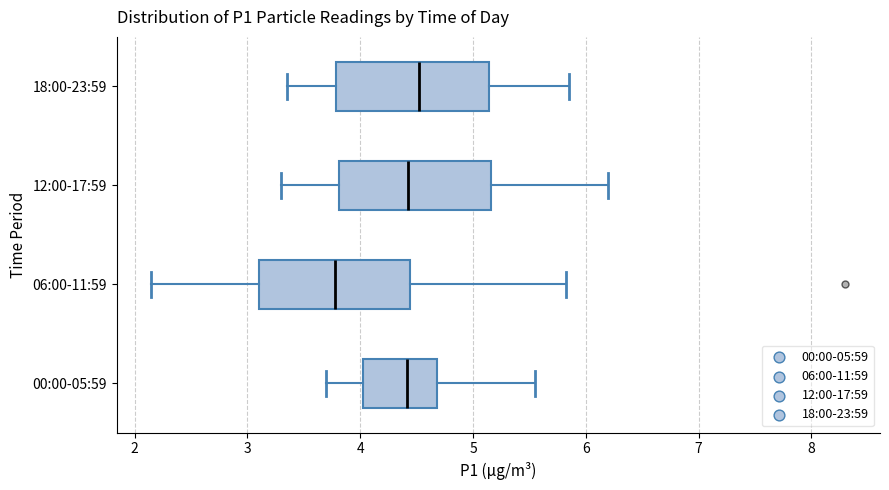

Where does the left whisker of the box for 18:00-23:59 end on the x-axis? The values are not printed on the chart, so give them approximately, as read against the axis.

3.4